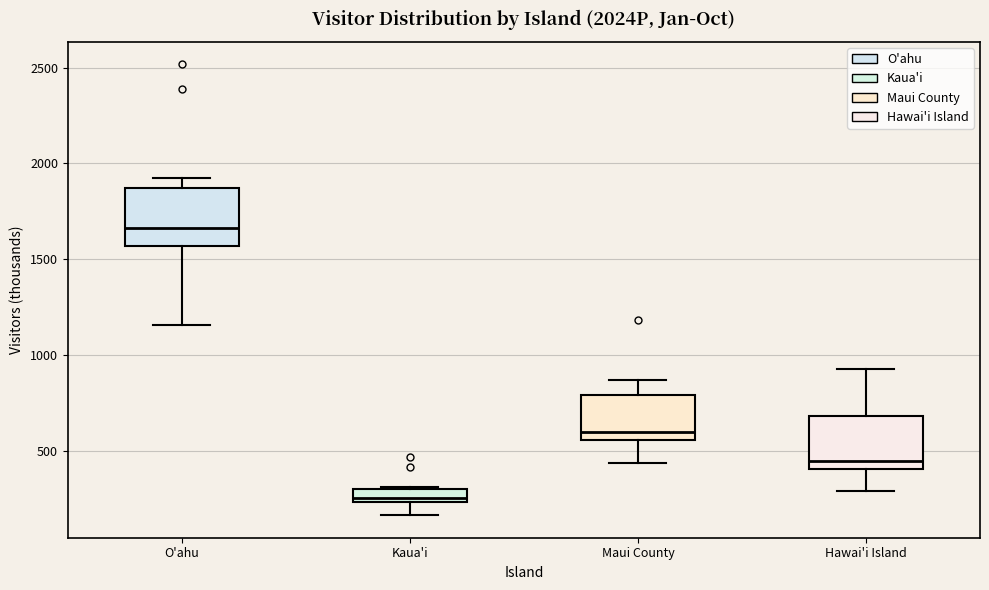

Where is the lower edge of the box for Kaua'i on the y-axis? The values are not printed on the chart, so give them approximately, as read against the axis.

250